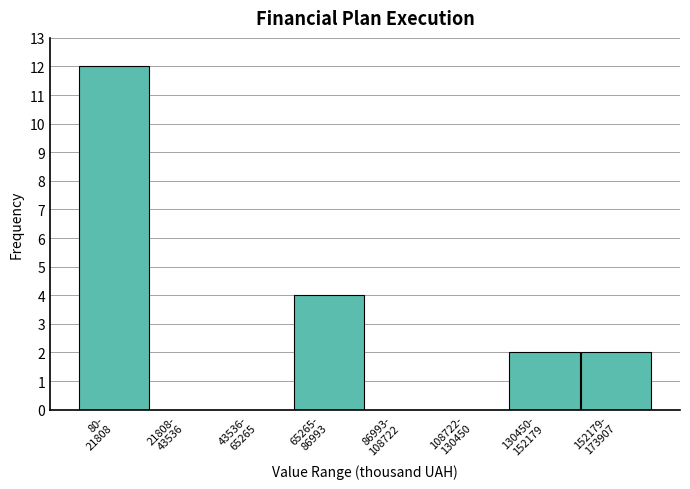

What is the maximum value shown in the chart?

12